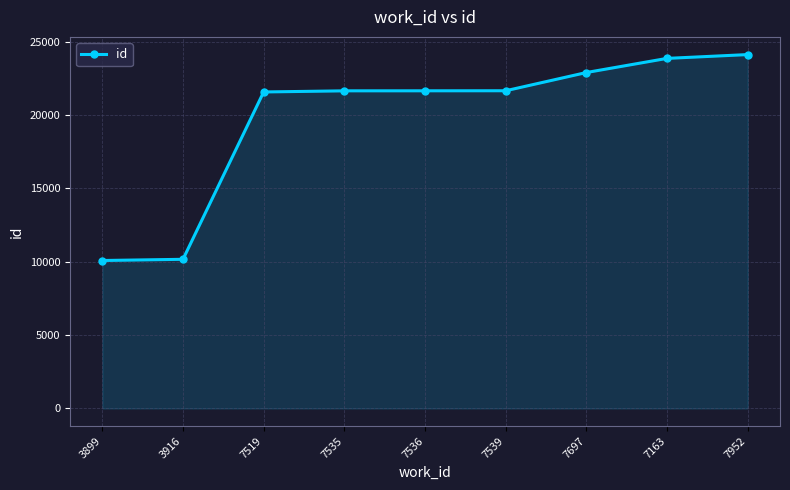

What is the difference between the second highest and second lowest values?

13694